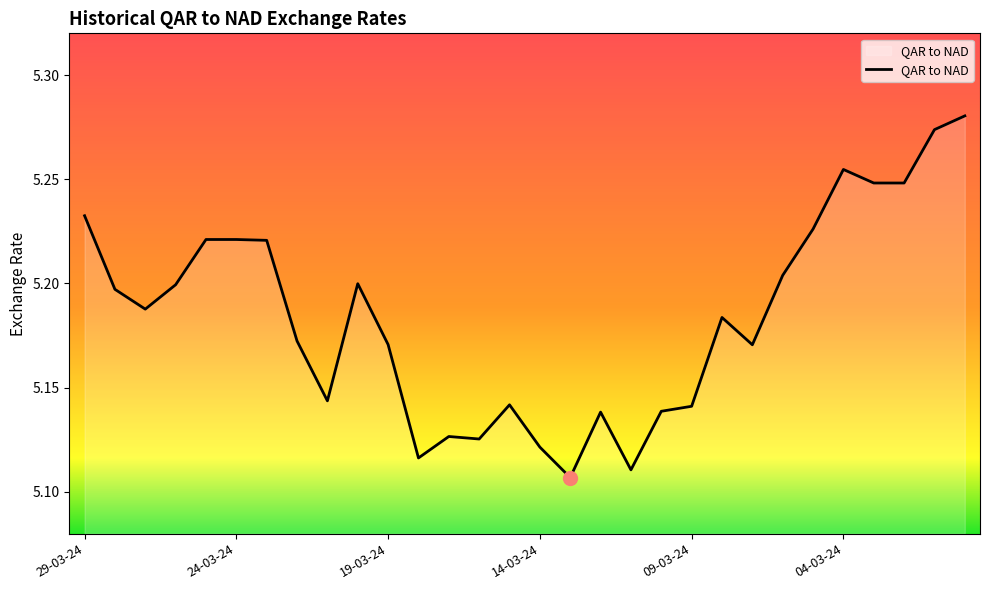

Reading left to right, list all the values displayed in this chart.

5.2	5.2	5.2	5.2	5.2	5.2	5.2	5.2	5.1	5.2	5.2	5.1	5.1	5.1	5.1	5.1	5.1	5.1	5.1	5.1	5.1	5.2	5.2	5.2	5.2	5.3	5.2	5.2	5.3	5.3